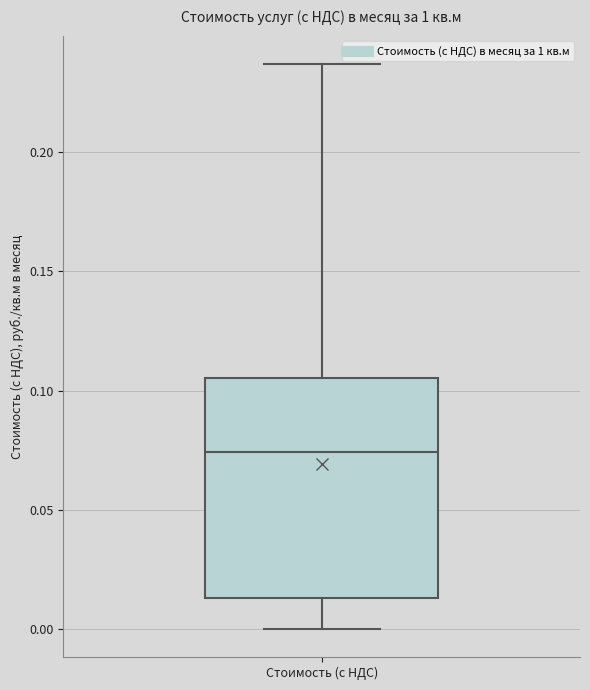

Read this box plot against the y-axis: the position of the median line, the range covered by the box, and the ends of both whiskers. The values are not printed on the chart, so give them approximately, as read against the axis.

median 0.075, box 0.015 to 0.105, whiskers 0.000 to 0.235